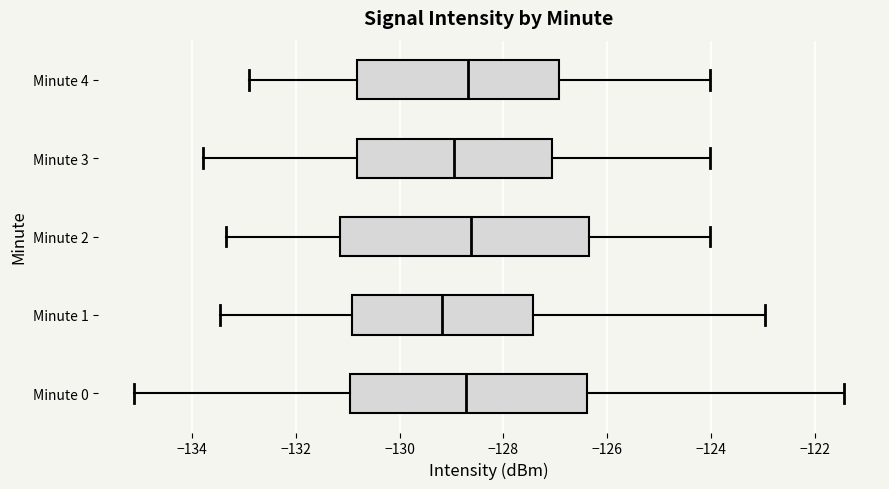

Reading bottom to top, transcribe this box plot: for each box, give where its median line is, the range the box spans, and where its two whiskers end, as read against the x-axis. The values are not printed on the chart, so give them approximately, as read against the axis.

Minute 0: median -128.8, box -131.0 to -126.4, whiskers -135.2 to -121.4
Minute 1: median -129.2, box -131.0 to -127.4, whiskers -133.4 to -123.0
Minute 2: median -128.6, box -131.2 to -126.4, whiskers -133.4 to -124.0
Minute 3: median -129.0, box -130.8 to -127.0, whiskers -133.8 to -124.0
Minute 4: median -128.6, box -130.8 to -127.0, whiskers -133.0 to -124.0